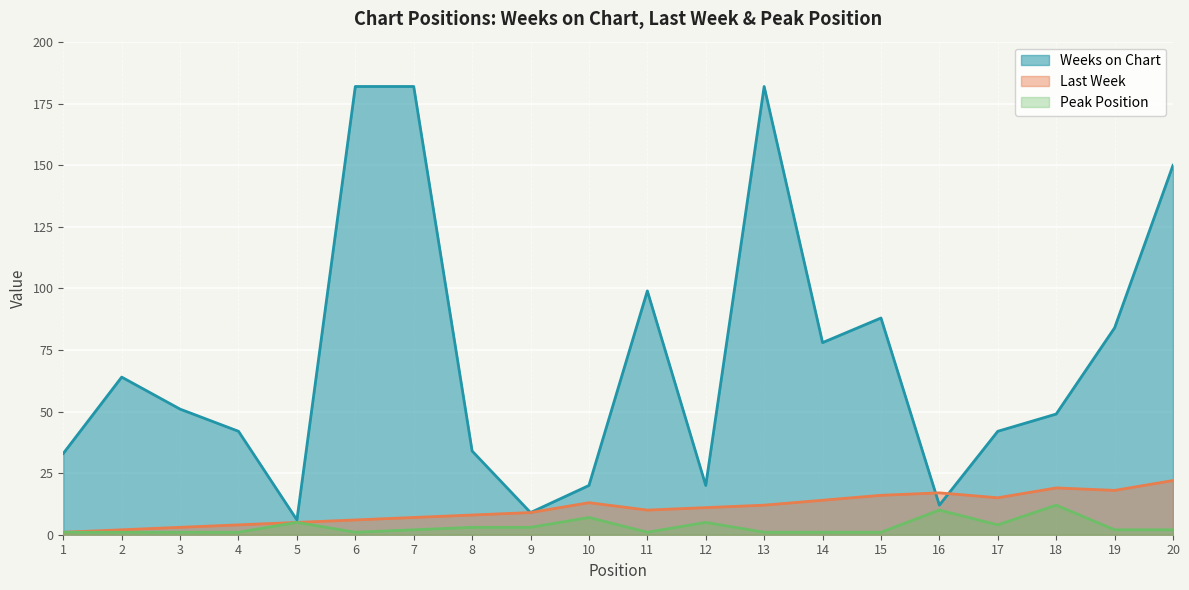

How many data points does each series have?

20